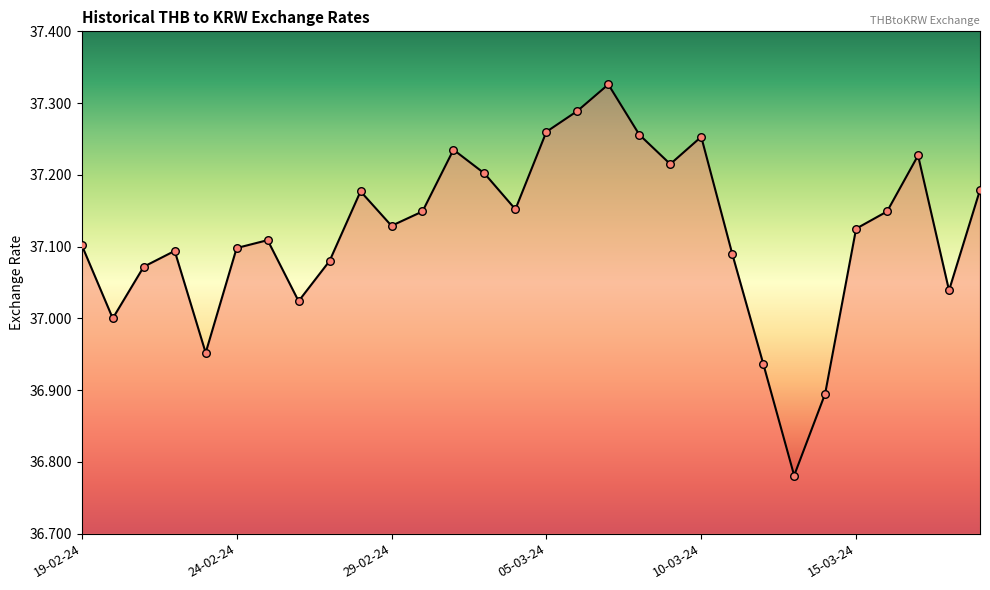

What is the difference between the maximum and minimum values?

0.5